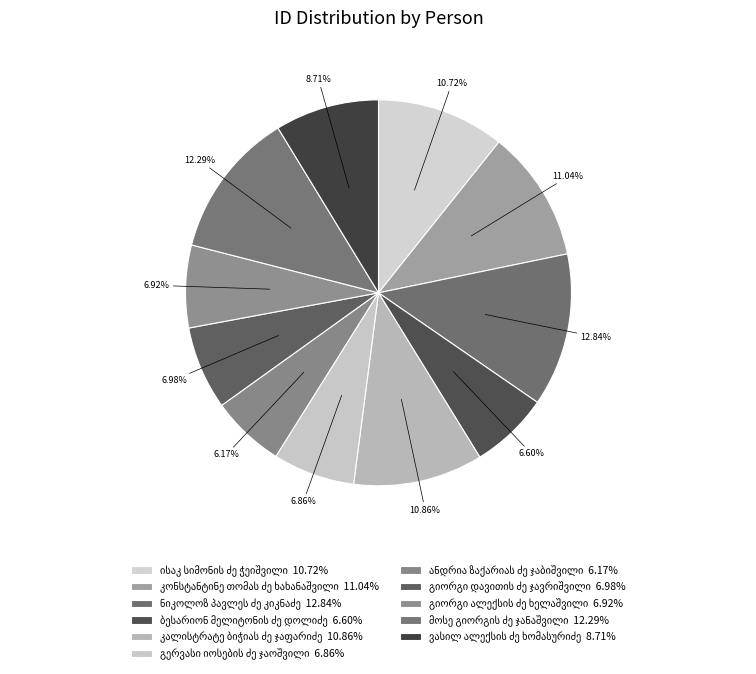

Between მოსე გიორგის ძე ჯანაშვილი and ბესარიონ მელიტონის ძე დოლიძე, which is larger?

მოსე გიორგის ძე ჯანაშვილი